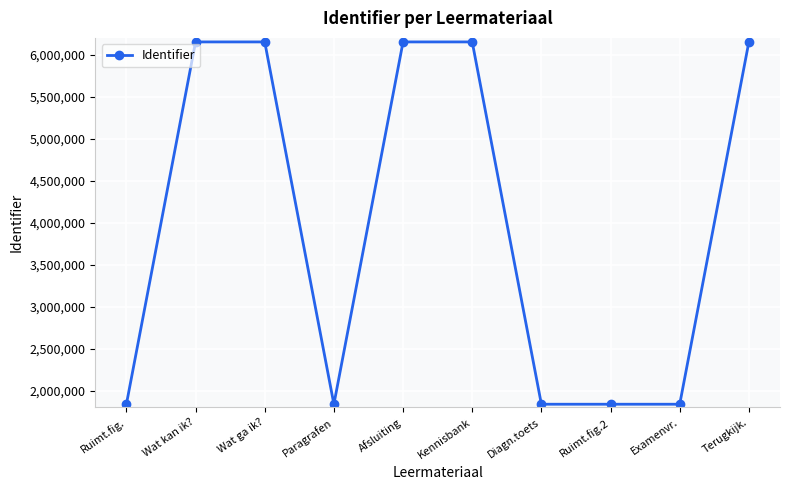

Which has a higher value, Kennisbank or Ruimt.fig.?

Kennisbank